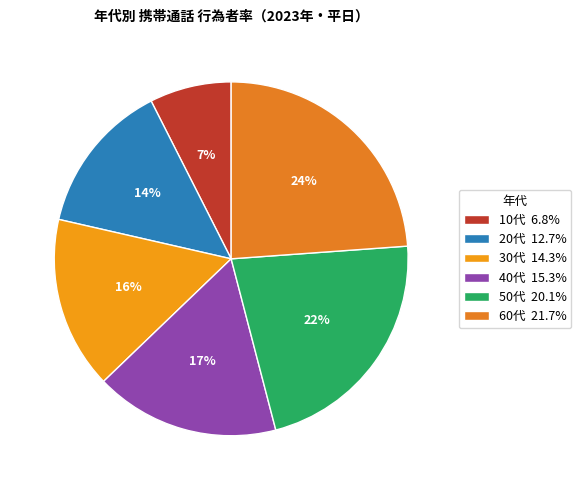

How many segments does this pie chart have?

6